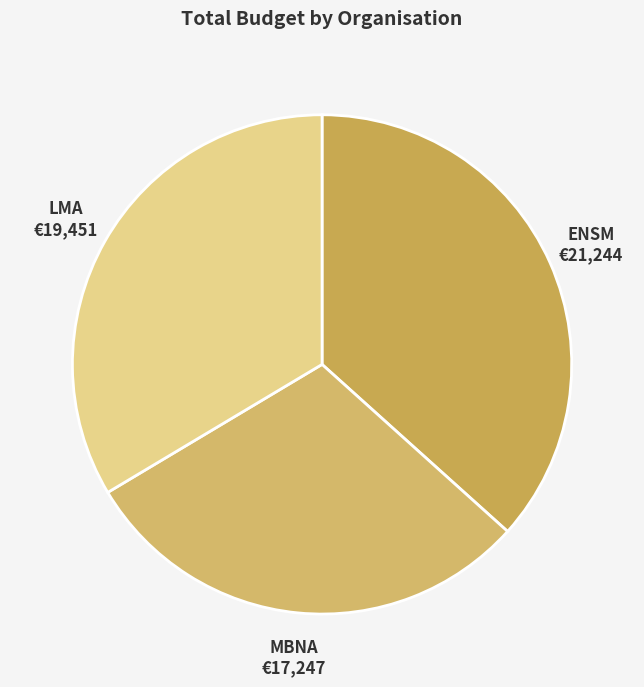

What is the ratio of the value at ENSM to the value at LMA?

1.1